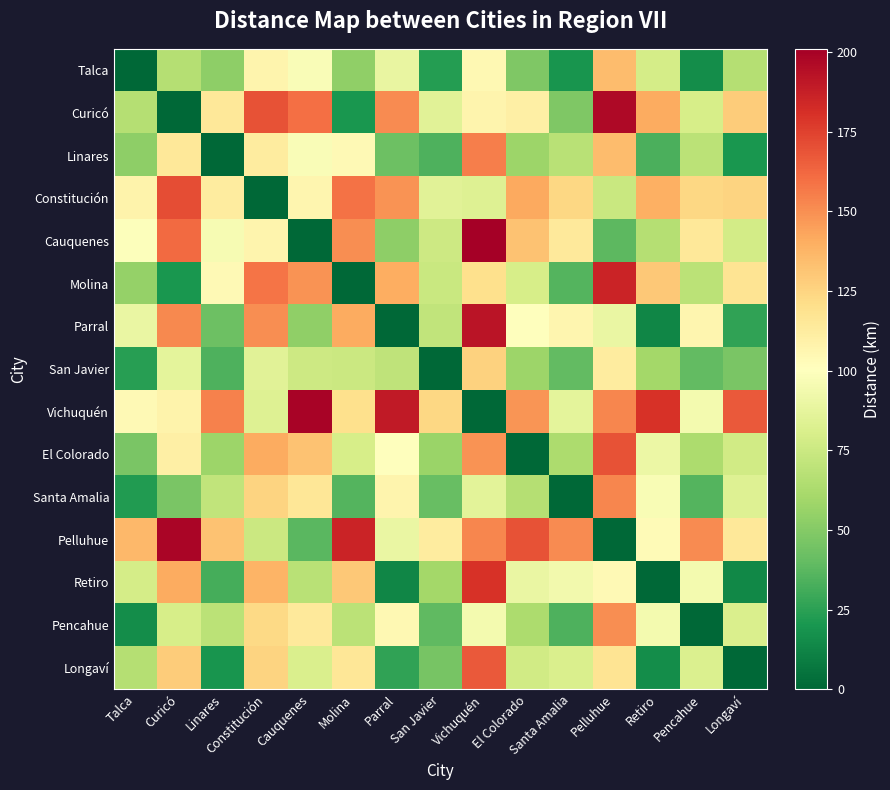

List the series in order of their peak value, lowest first.

San Javier, Talca, Pencahue, Santa Amalia, Linares, Longaví, El Colorado, Constitución, Retiro, Molina, Parral, Curicó, Pelluhue, Vichuquén, Cauquenes